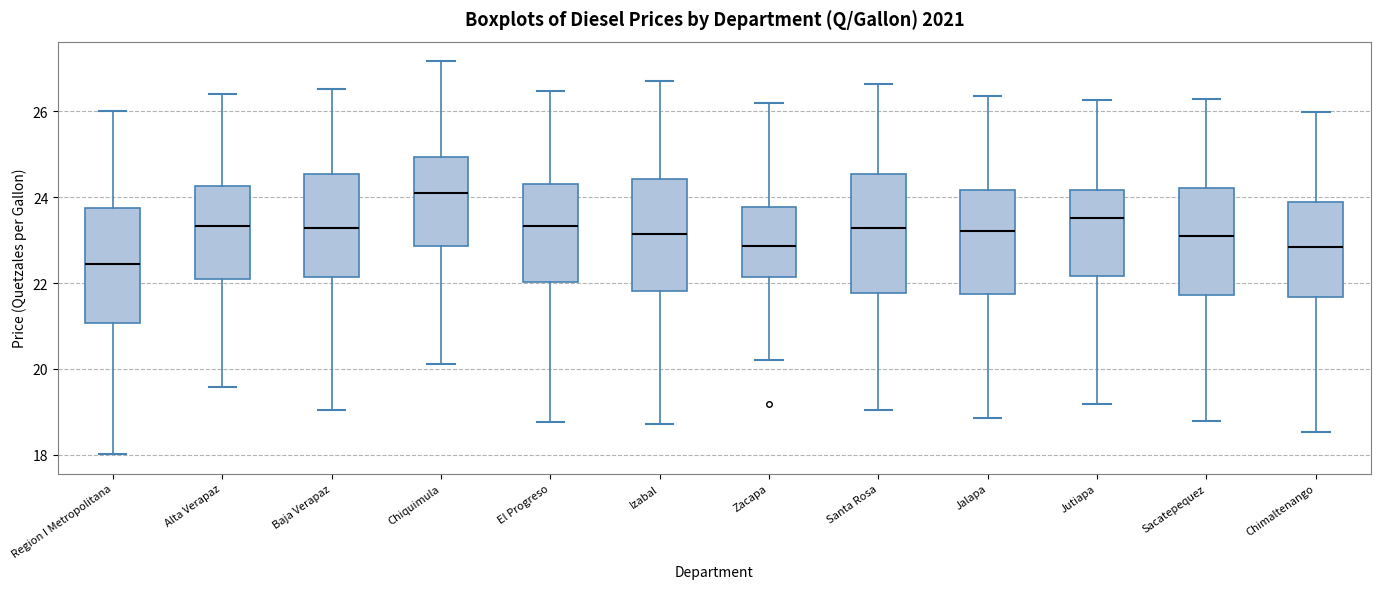

Where does the upper whisker of the box for Baja Verapaz end on the y-axis? The values are not printed on the chart, so give them approximately, as read against the axis.

26.6